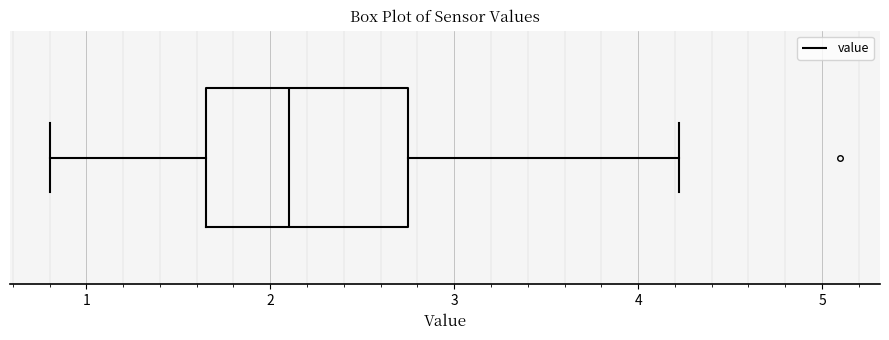

Transcribe this box plot: give where the median line is, the range the box spans, and where the two whiskers end, as read against the x-axis. The values are not printed on the chart, so give them approximately, as read against the axis.

median 2.1, box 1.7 to 2.8, whiskers 0.8 to 4.2